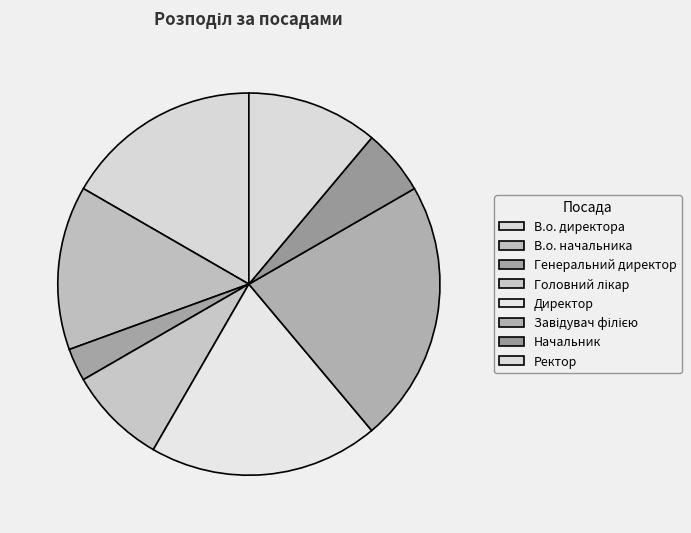

Is it true that Завідувач філією is 33% of the pie?

False